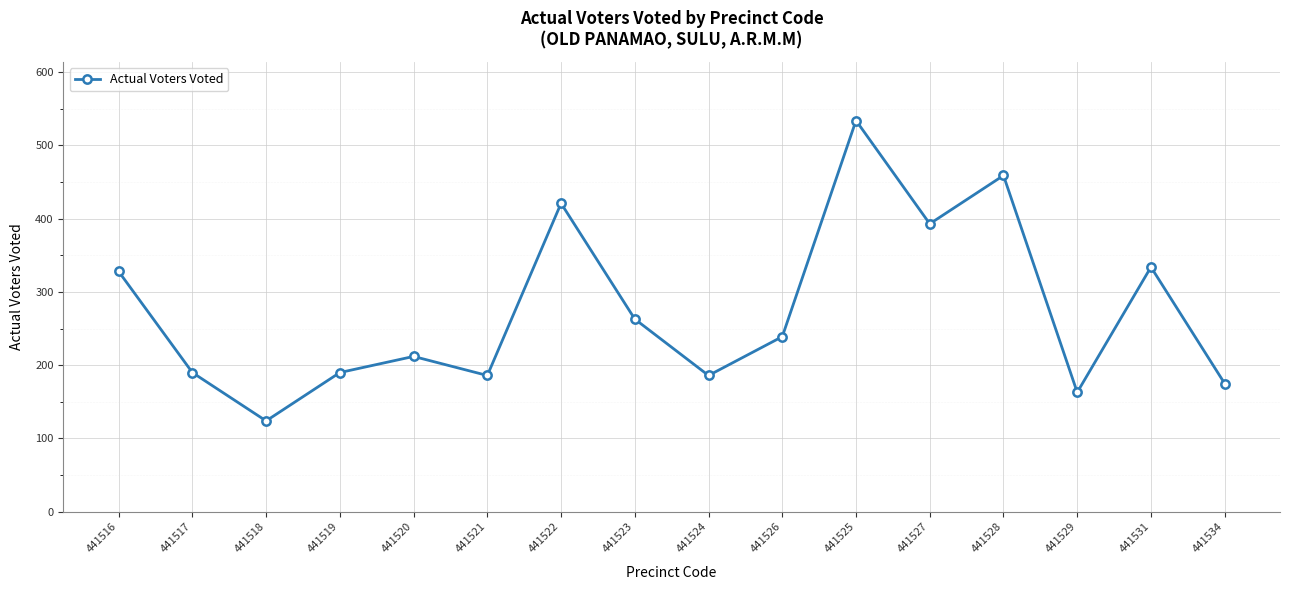

What is the smallest value displayed?

124